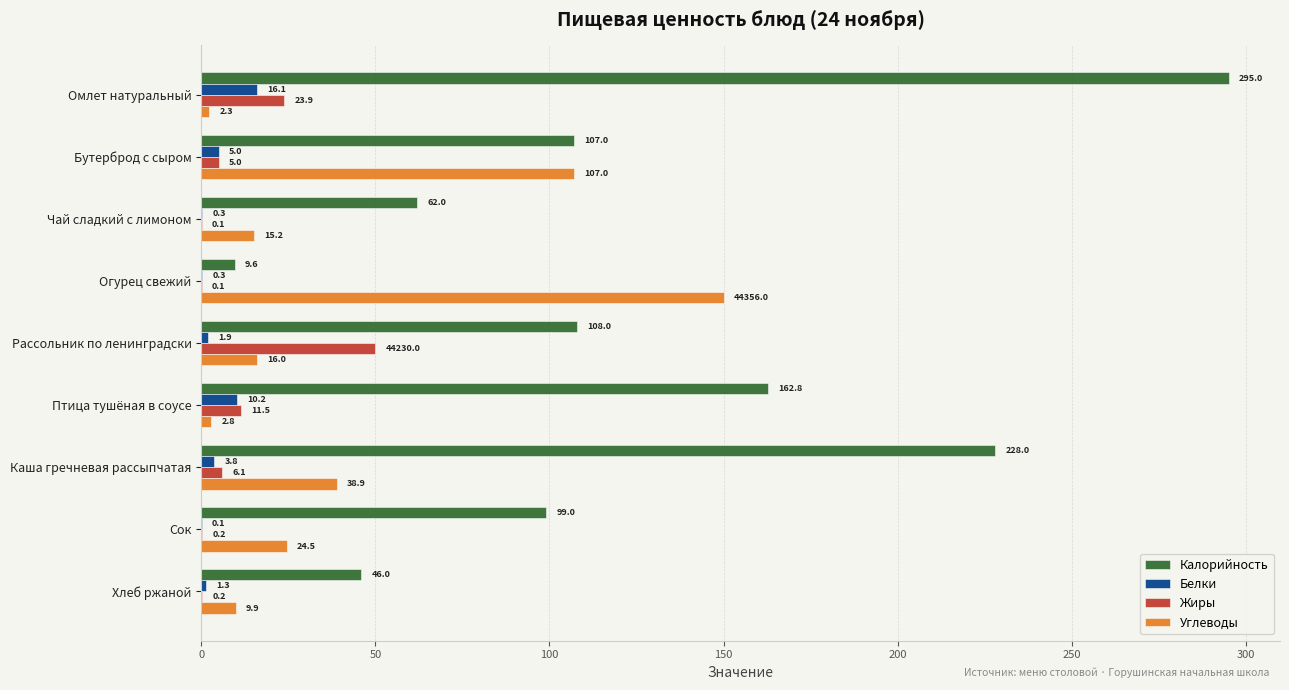

At which label is Калорийность closest to 152?

Птица тушёная в соусе